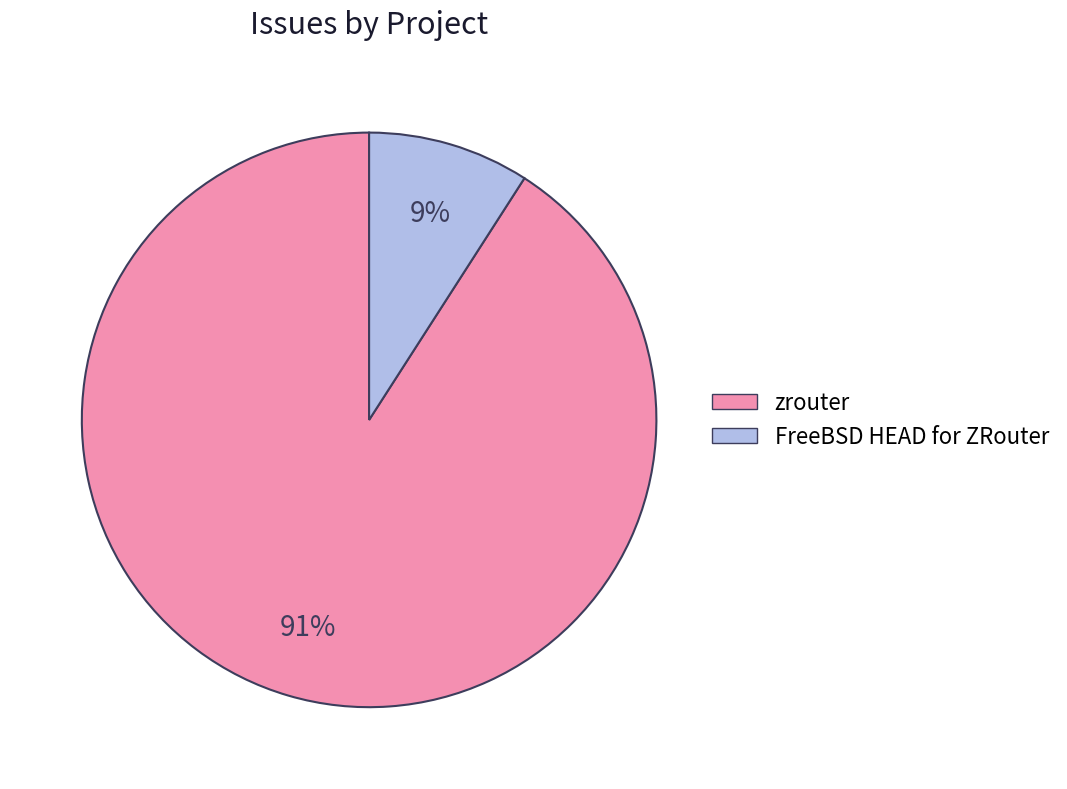

To the nearest percent, what is the combined percentage of zrouter and FreeBSD HEAD for ZRouter?

100%